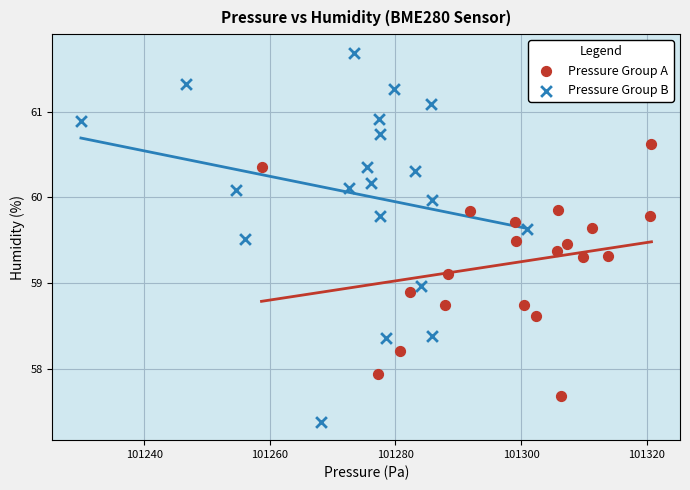

Which series has the largest Y range (max minus min)?

Pressure Group B